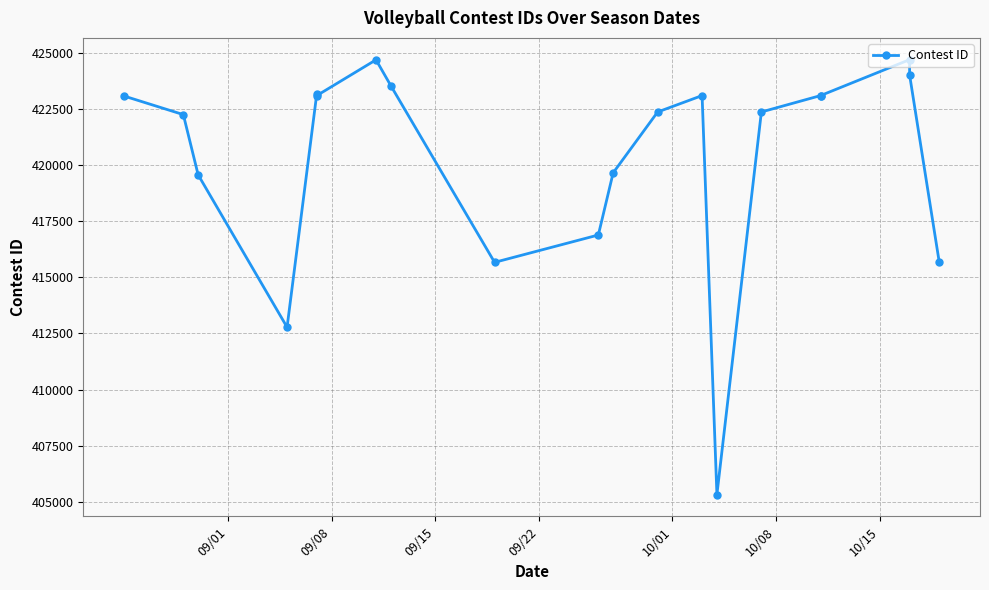

The value at 09/15 is 121338. True or false?

False